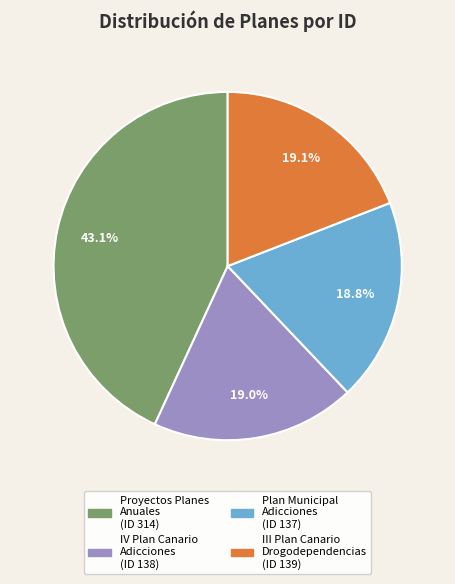

Count the number of slices in the pie.

4